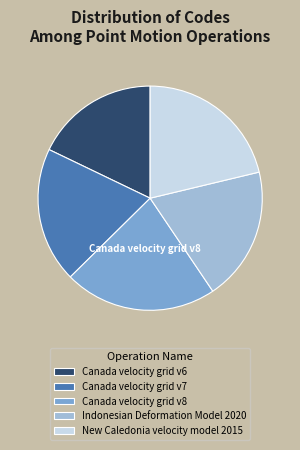

What is the ratio of the value at New Caledonia velocity model 2015 to the value at Indonesian Deformation Model 2020?

1.1